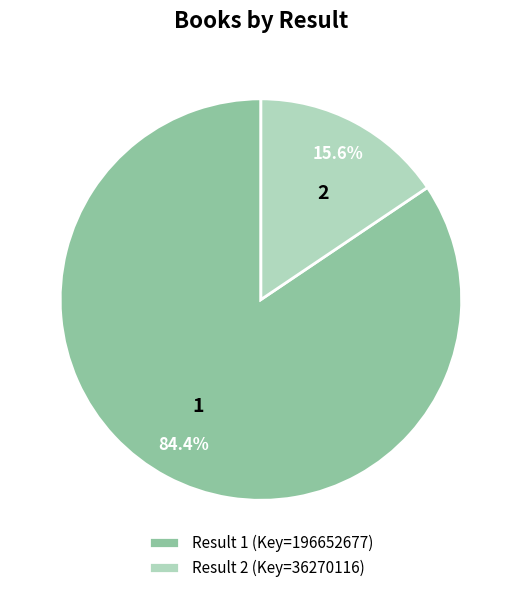

Does 2 account for over 50% of the chart?

No